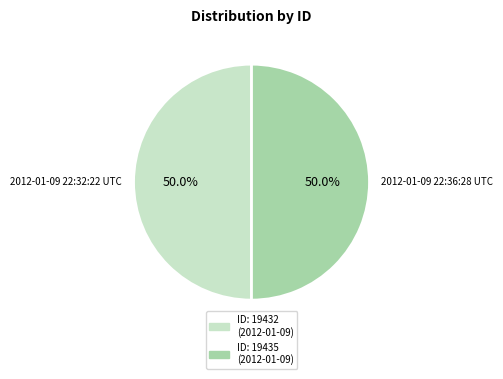

What portion of the pie excludes 2012-01-09 22:36:28 UTC?

50.0%